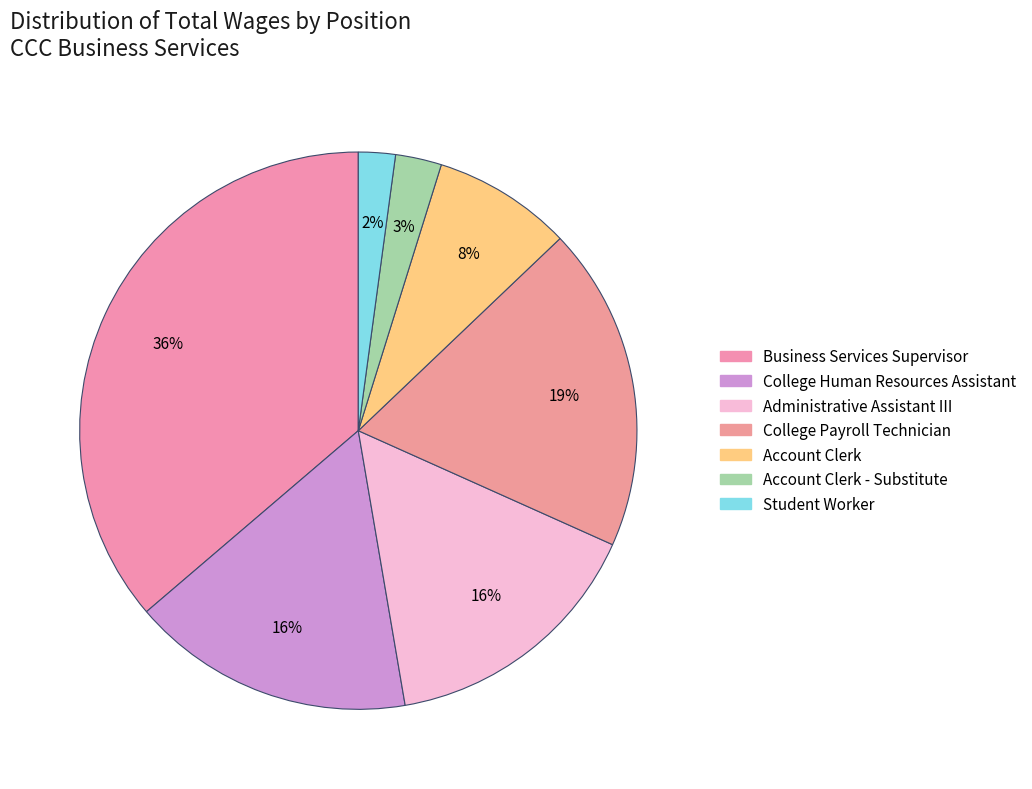

How many slices are in this pie chart?

7